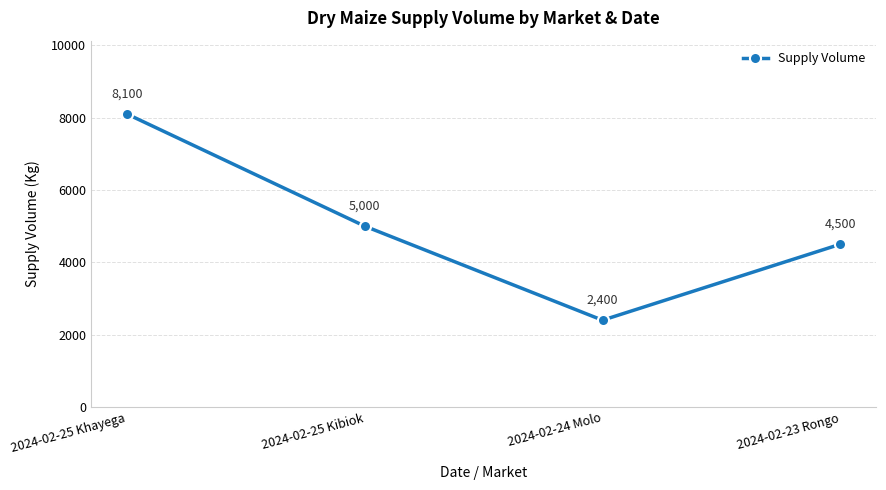

Count the number of data series in this chart.

1